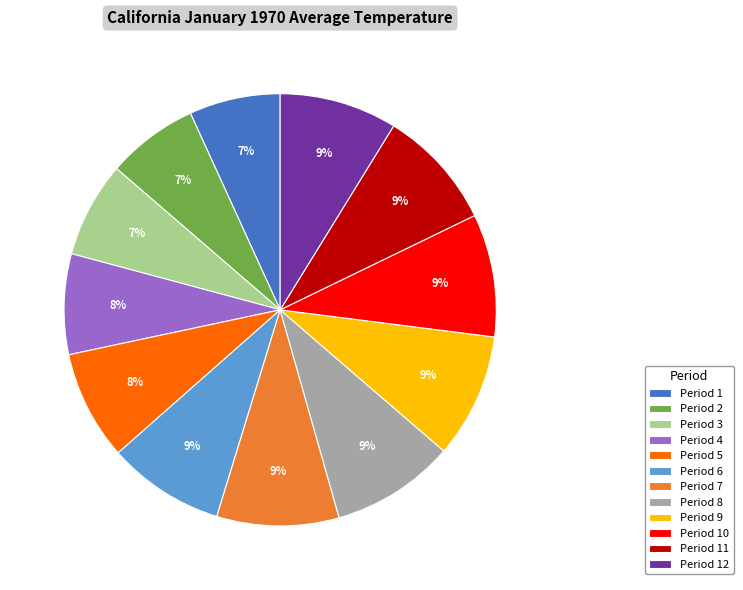

Does any single category account for the majority?

No